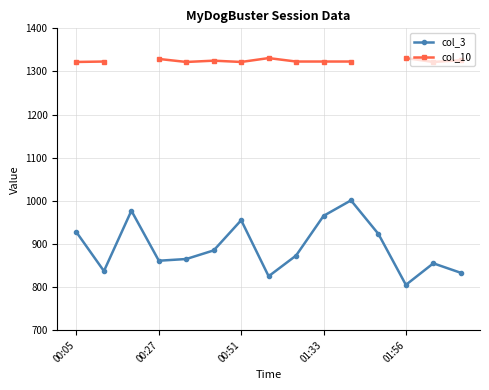

How many values in col_10 are above zero?

13